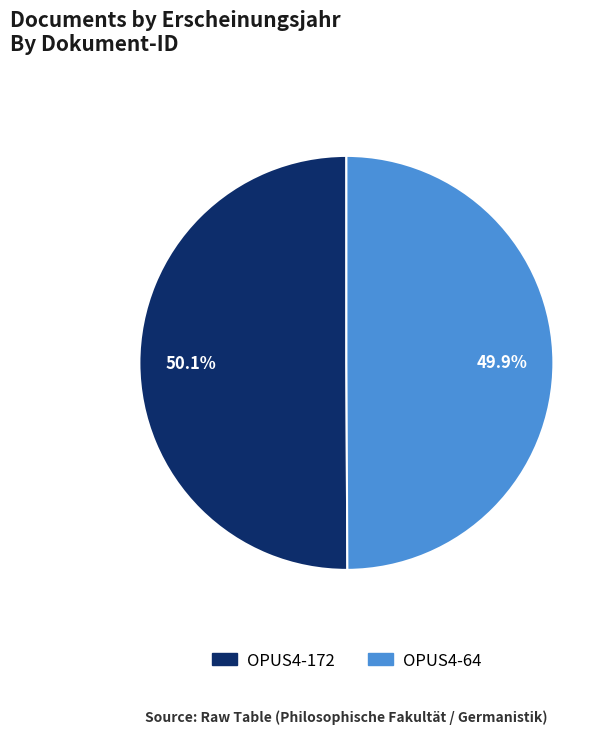

Count the number of slices in the pie.

2